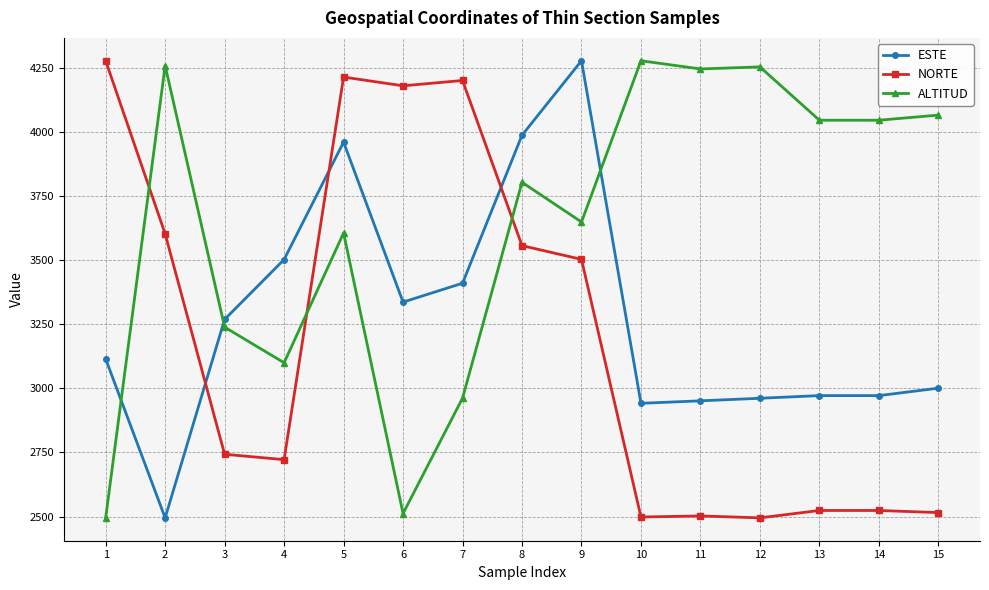

At which category does NORTE reach its first local peak?

5